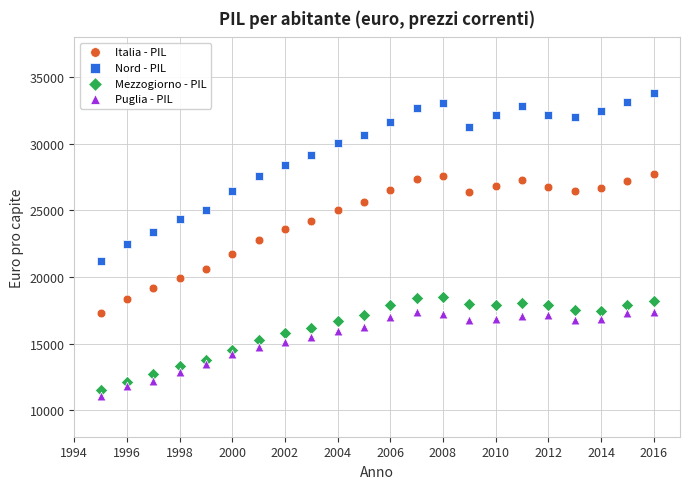

What are all the series names shown in the legend?

Italia - PIL, Nord - PIL, Mezzogiorno - PIL, Puglia - PIL